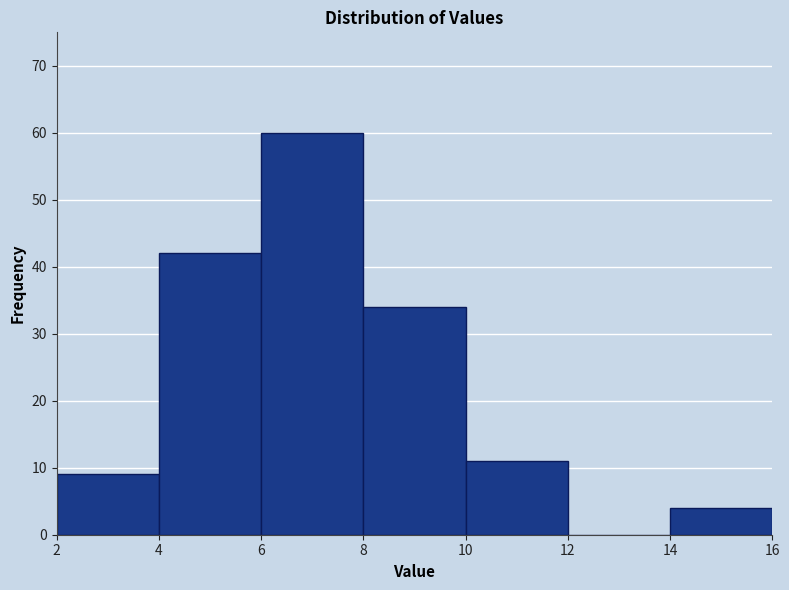

Reading left to right, list every bar in this chart as the range it spans on the x-axis followed by its height. The values are not printed on the chart, so give them approximately, as read against the axis.

2 to 4: 9
4 to 6: 42
6 to 8: 60
8 to 10: 34
10 to 12: 11
12 to 14: 0
14 to 16: 4